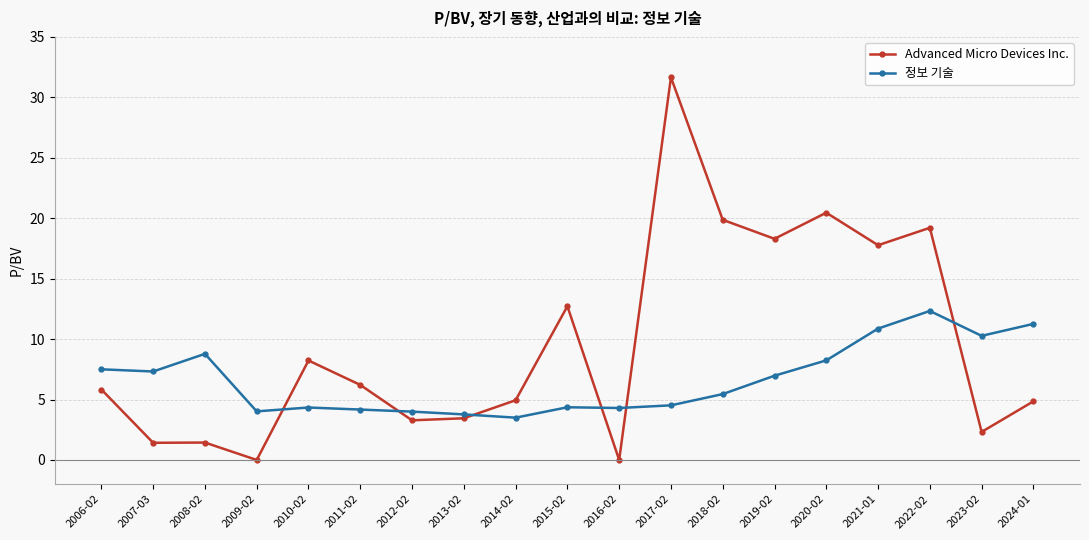

Which label corresponds to the largest value in the chart?

2017-02